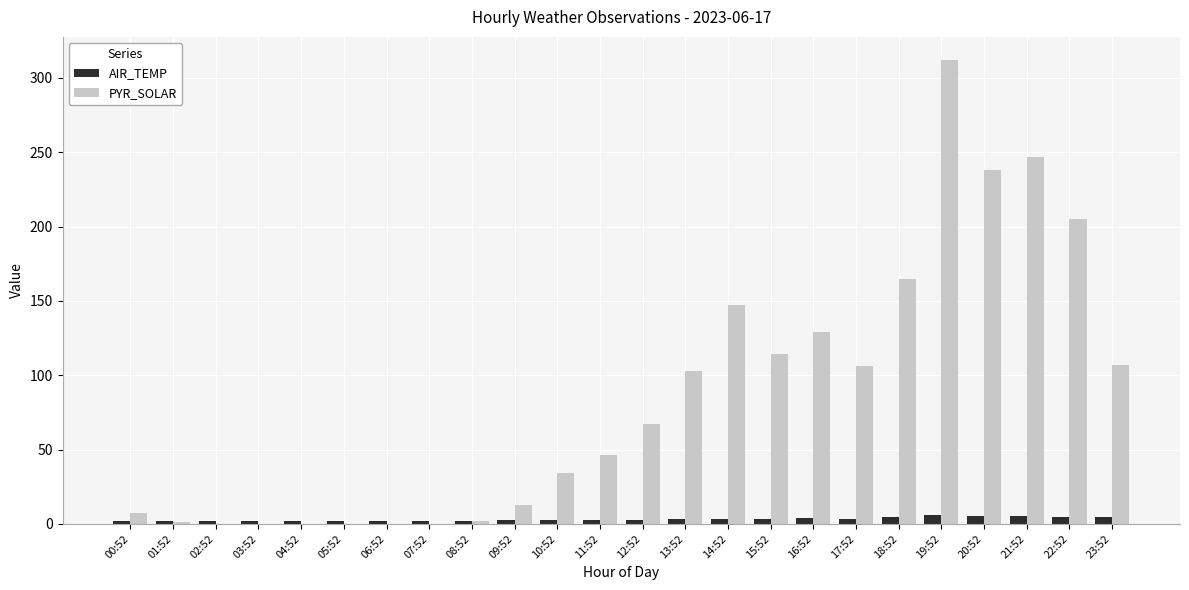

Which series has the largest total across all categories?

PYR_SOLAR